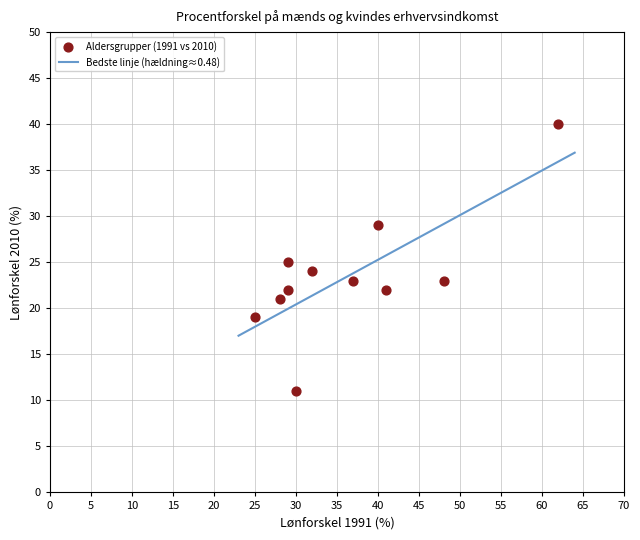

What is the range of Y values (max minus min)?

29